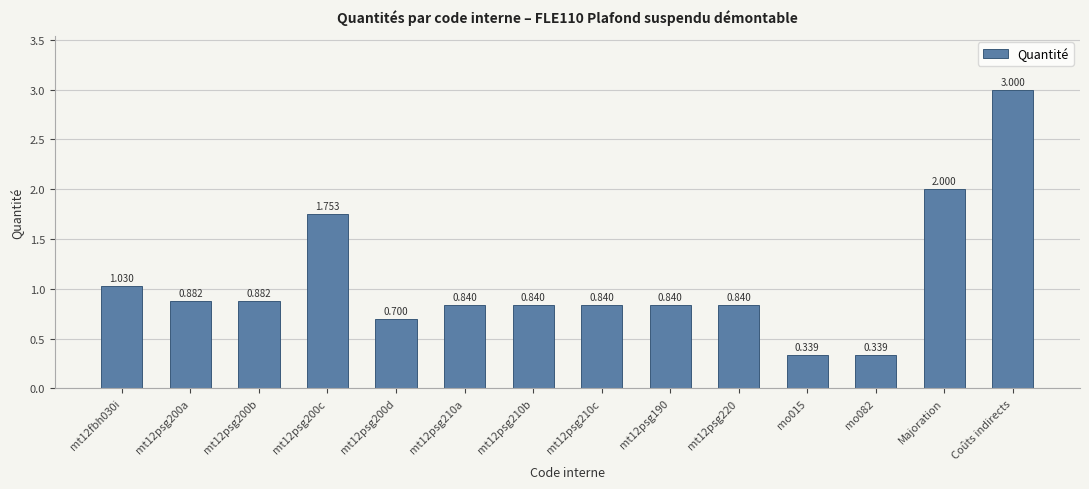

Which has a higher value, mt12psg210a or Coûts indirects?

Coûts indirects